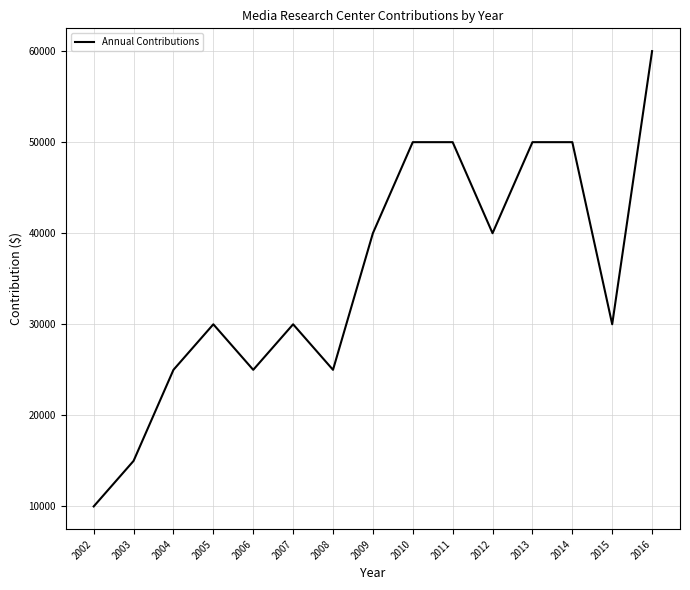

Reading right to left, transcribe all the data shown in this chart.

2016=60000	2015=30000	2014=50000	2013=50000	2012=40000	2011=50000	2010=50000	2009=40000	2008=25000	2007=30000	2006=25000	2005=30000	2004=25000	2003=15000	2002=10000